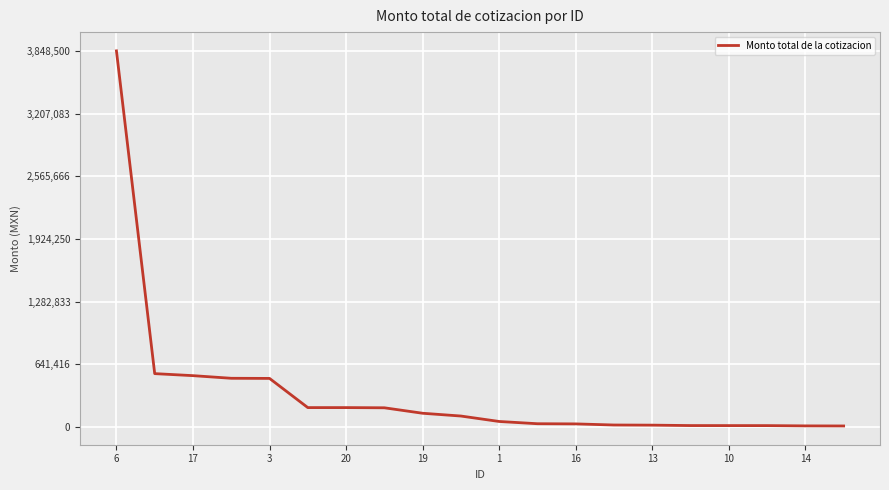

What is the greatest value displayed?

3848500